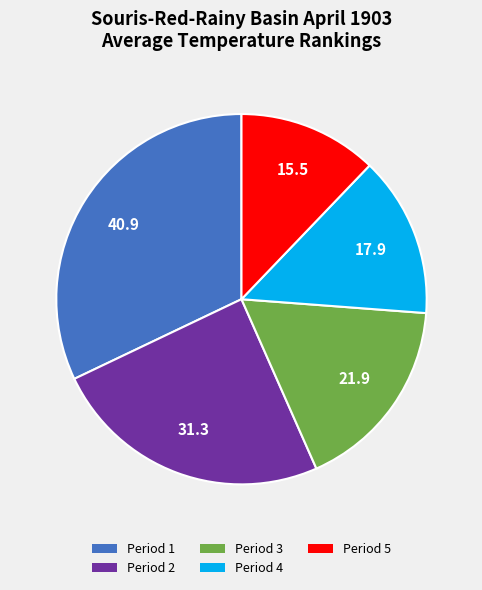

True or false: Period 5 accounts for 12% of the total.

True